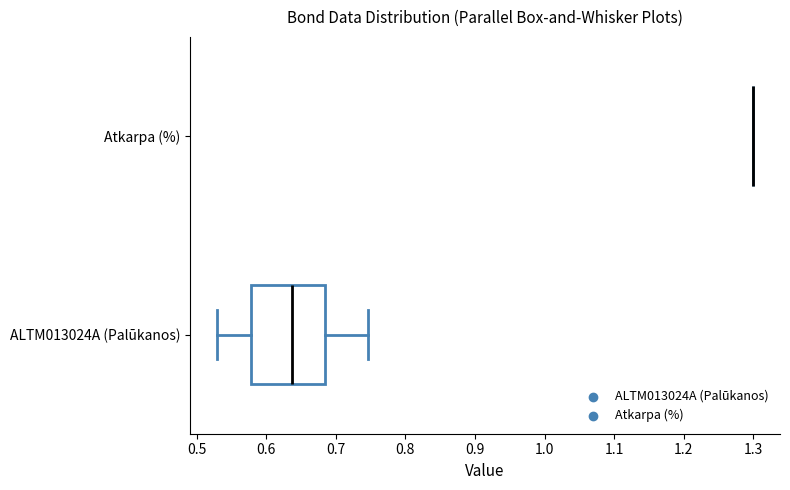

Where does the left whisker of the box for ALTM013024A (Palūkanos) end on the x-axis? The values are not printed on the chart, so give them approximately, as read against the axis.

0.53